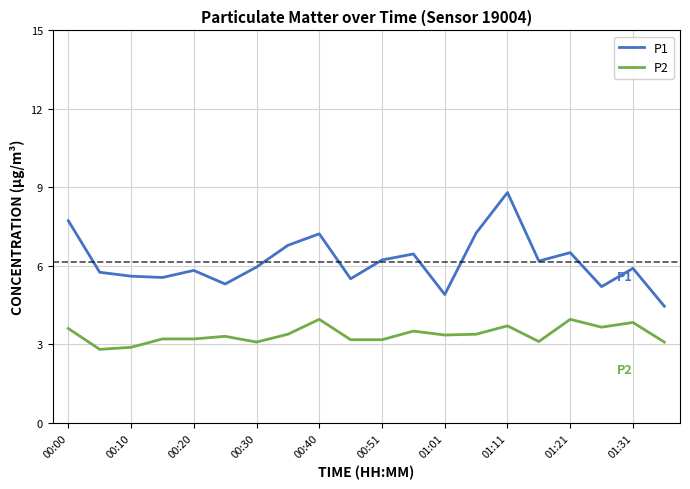

How many interior local peaks does the P1 series have?

6